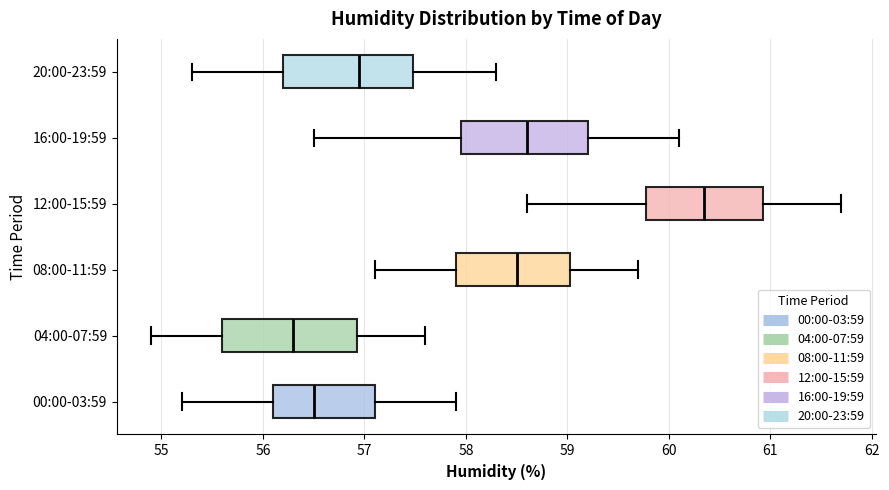

Where does the right whisker of the box for 16:00-19:59 end on the x-axis? The values are not printed on the chart, so give them approximately, as read against the axis.

60.1